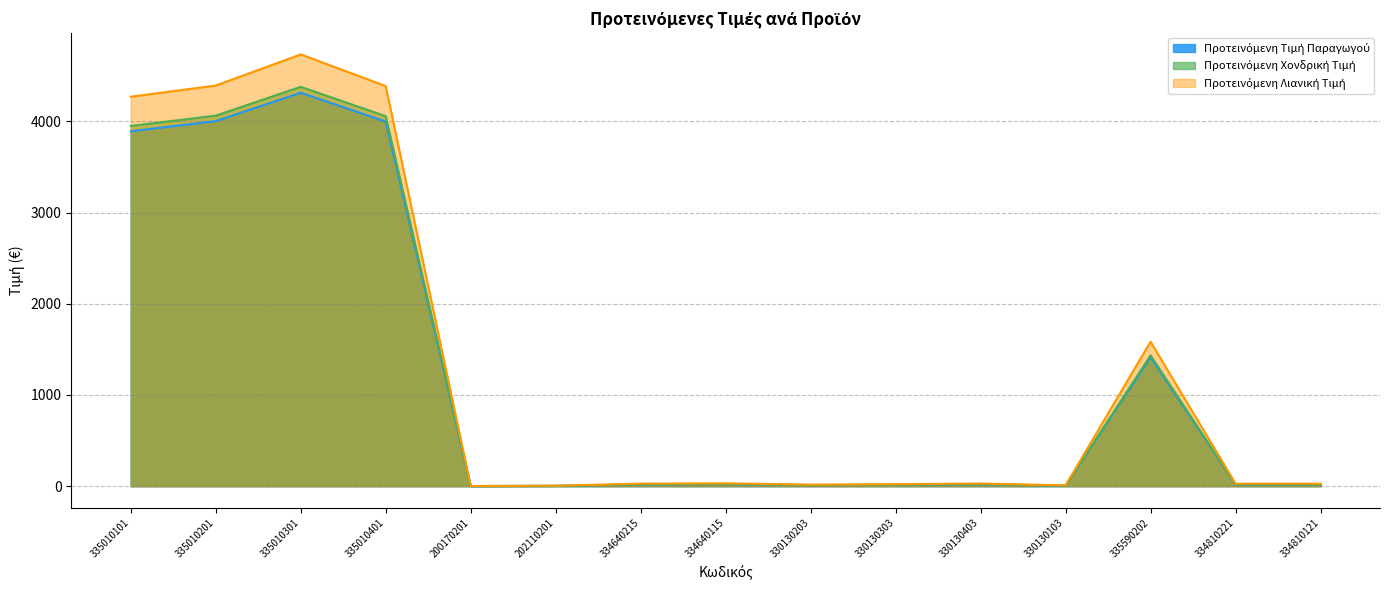

At which category is the sum across all series the highest?

335010301